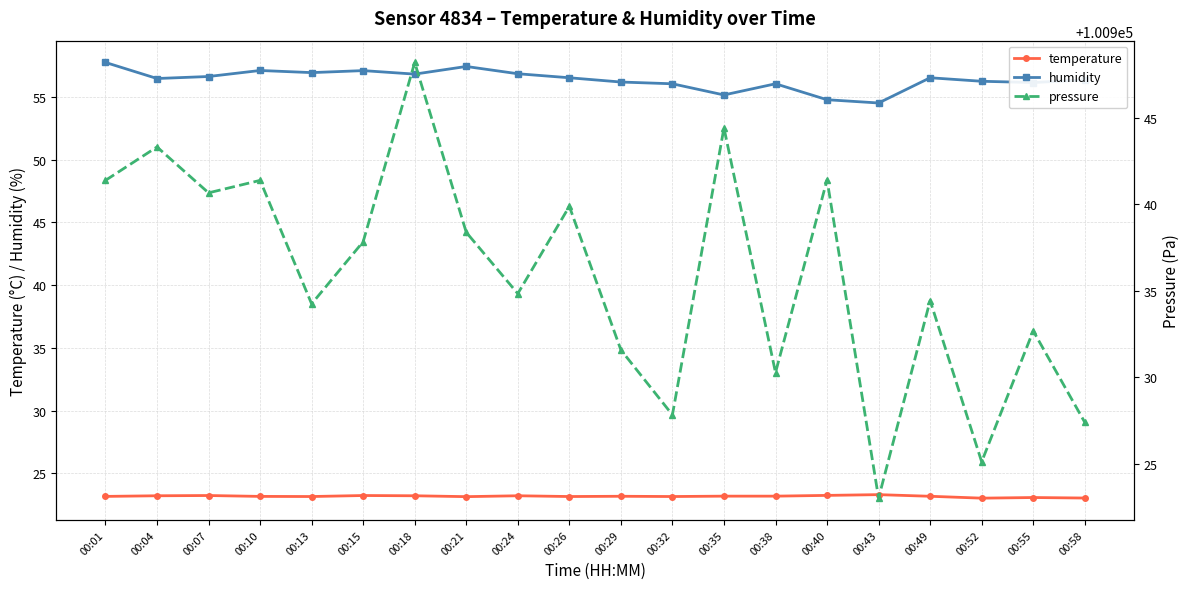

Which series has the largest range (max minus min)?

pressure